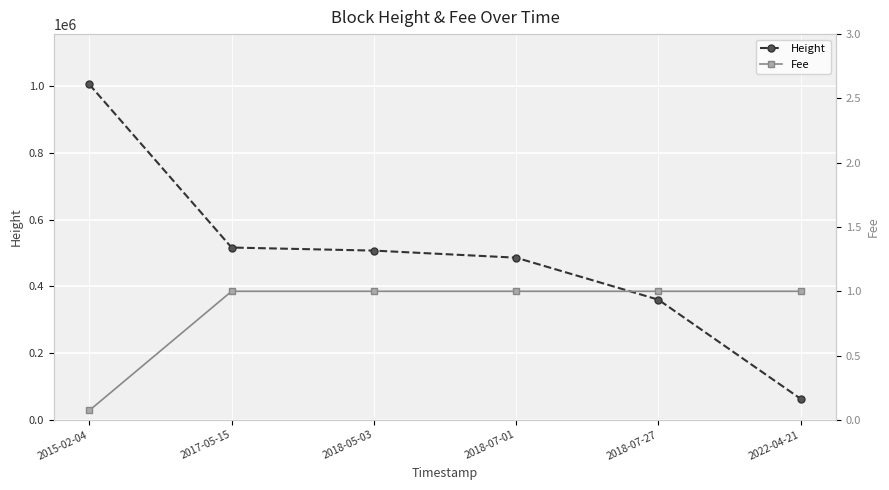

At which category is the sum across all series the highest?

2015-02-04